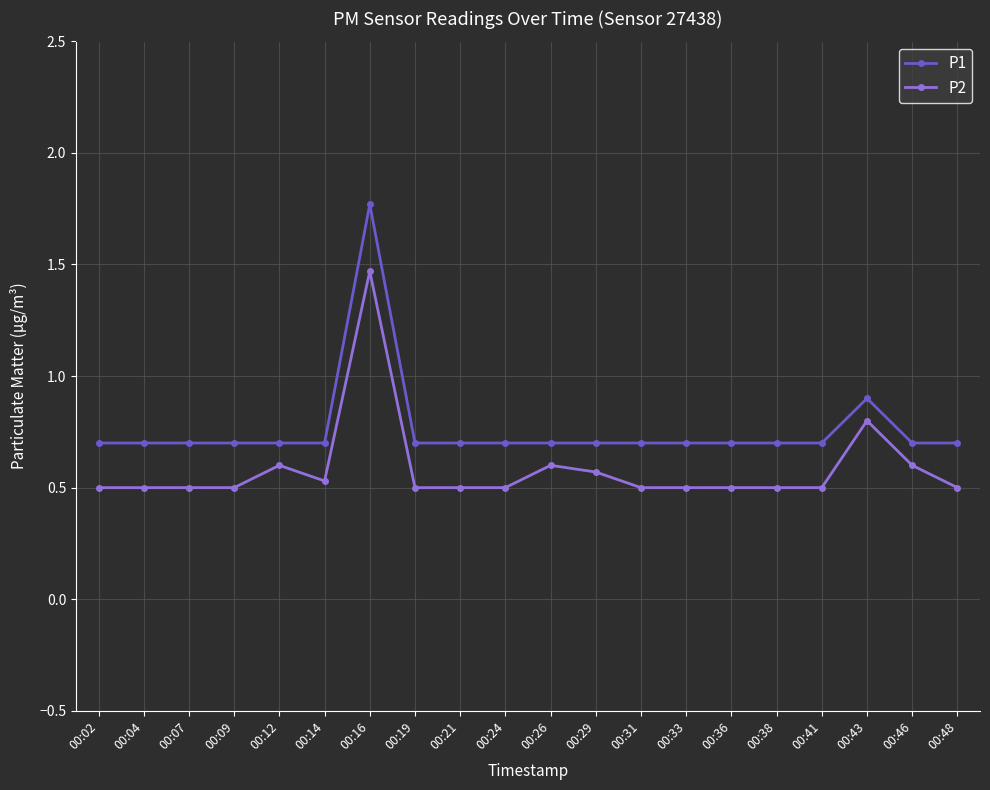

The value of P2 at 00:21 is 0.3. True or false?

False